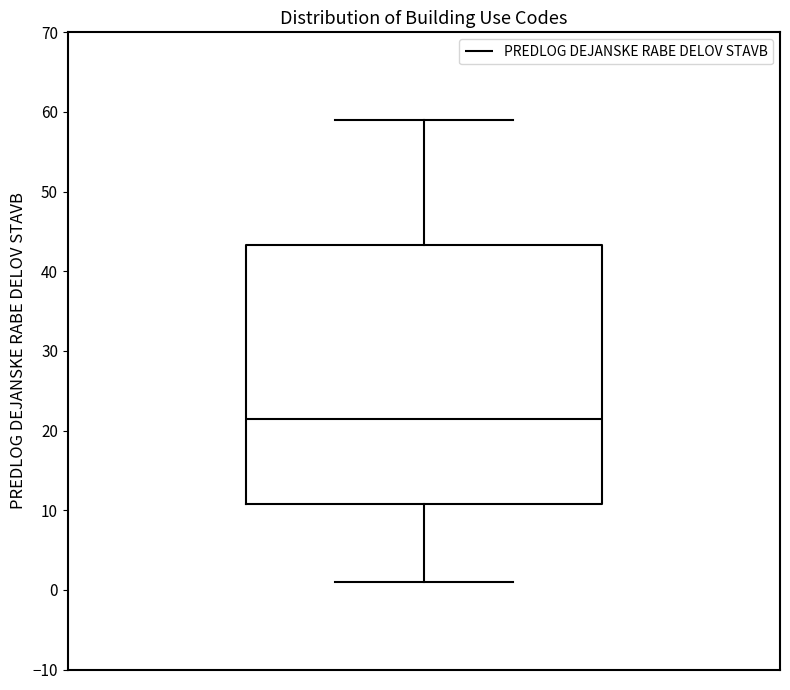

Transcribe this box plot: give where the median line is, the range the box spans, and where the two whiskers end, as read against the y-axis. The values are not printed on the chart, so give them approximately, as read against the axis.

median 22, box 11 to 43, whiskers 1 to 59